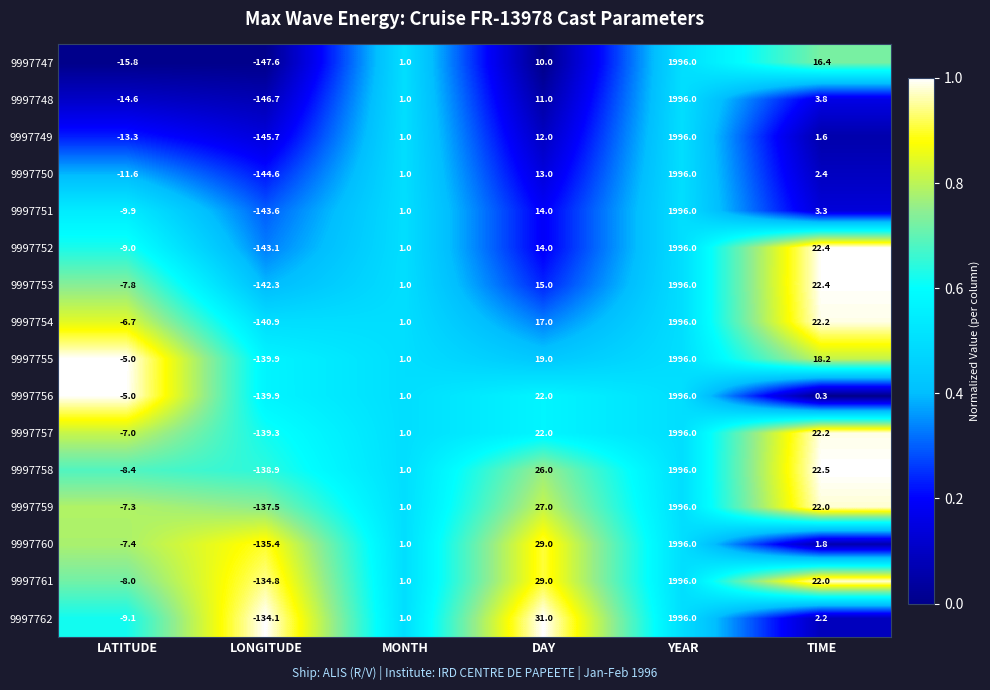

List the labels in order of 9997747 value, largest first.

YEAR, TIME, DAY, MONTH, LATITUDE, LONGITUDE